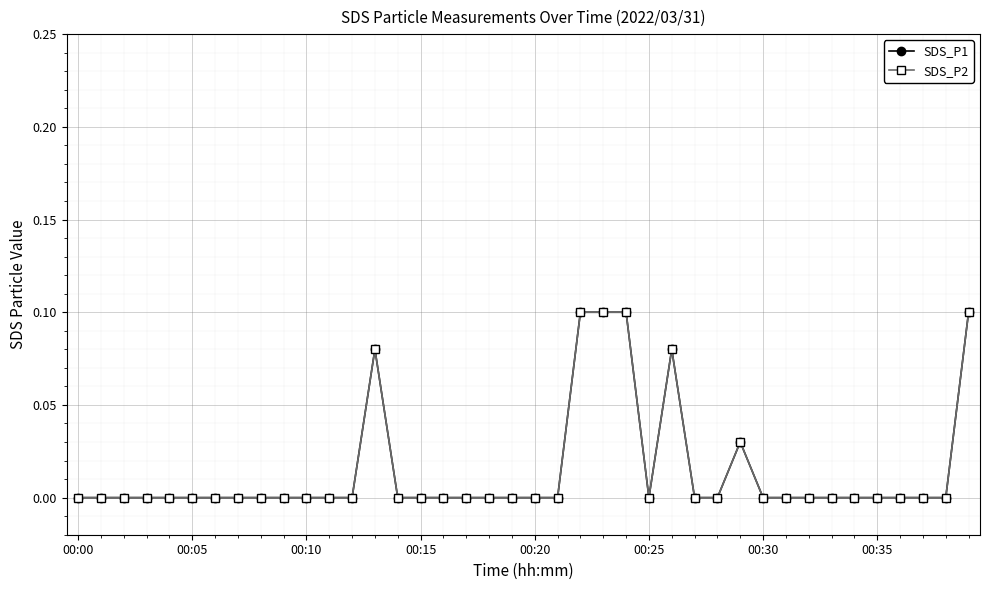

Is this an area chart (filled region under the line)?

No